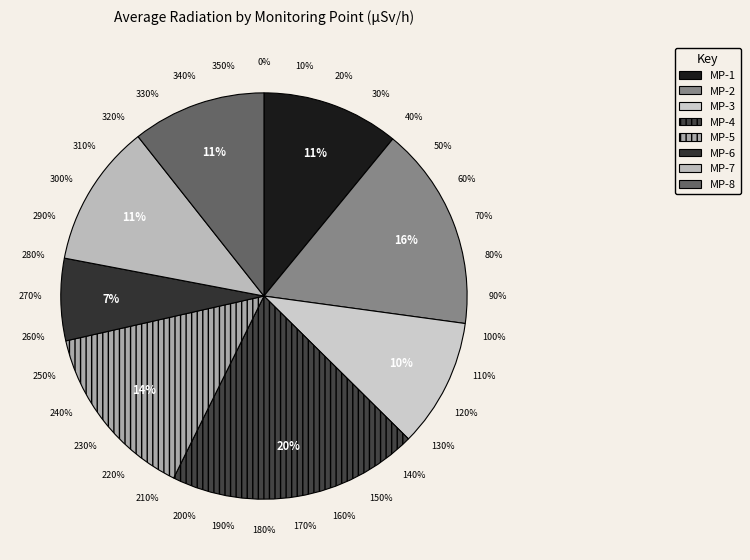

How many segments does this pie chart have?

8